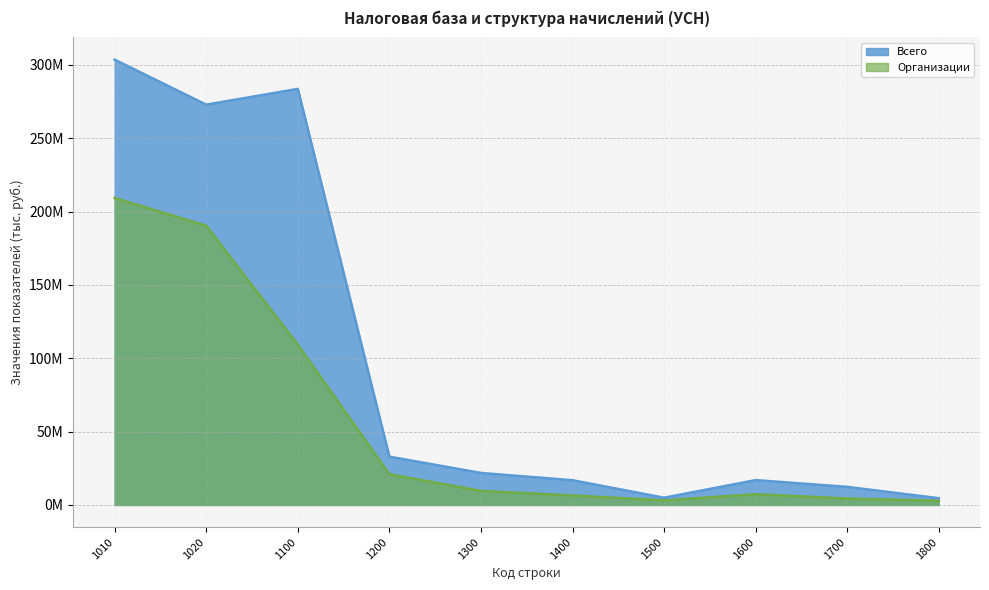

What is the sum of the Всего values at 1800 and 1300?

26459918